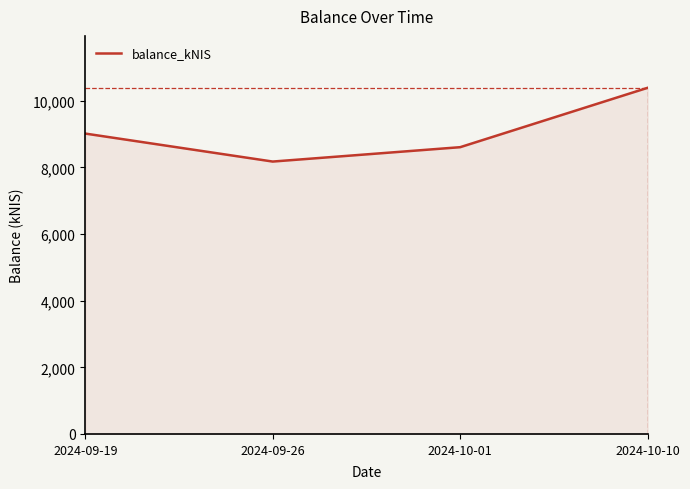

Reading right to left, what are all the values shown in this chart?

2024-10-10=10387.6	2024-10-01=8605.7	2024-09-26=8174.4	2024-09-19=9014.4